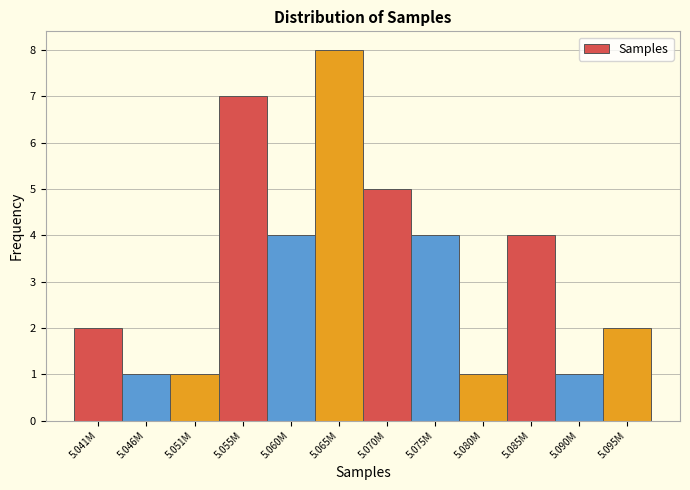

Reading right to left, what are all the values shown in this chart?

5.095M=2	5.090M=1	5.085M=4	5.080M=1	5.075M=4	5.070M=5	5.065M=8	5.060M=4	5.055M=7	5.051M=1	5.046M=1	5.041M=2